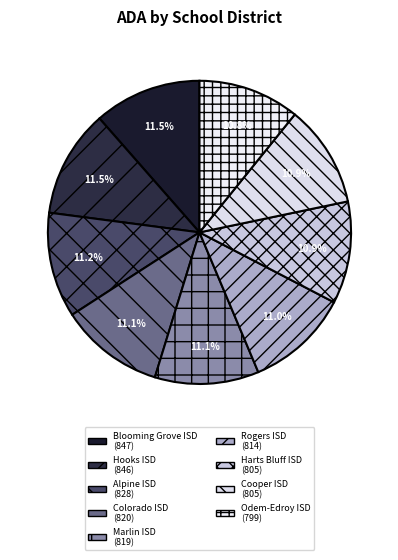

What percentage is the Odem-Edroy ISD slice, to the nearest percent?

11%